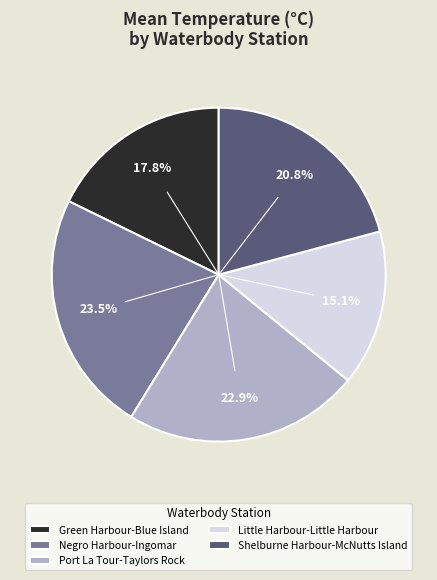

Count the number of slices in the pie.

5